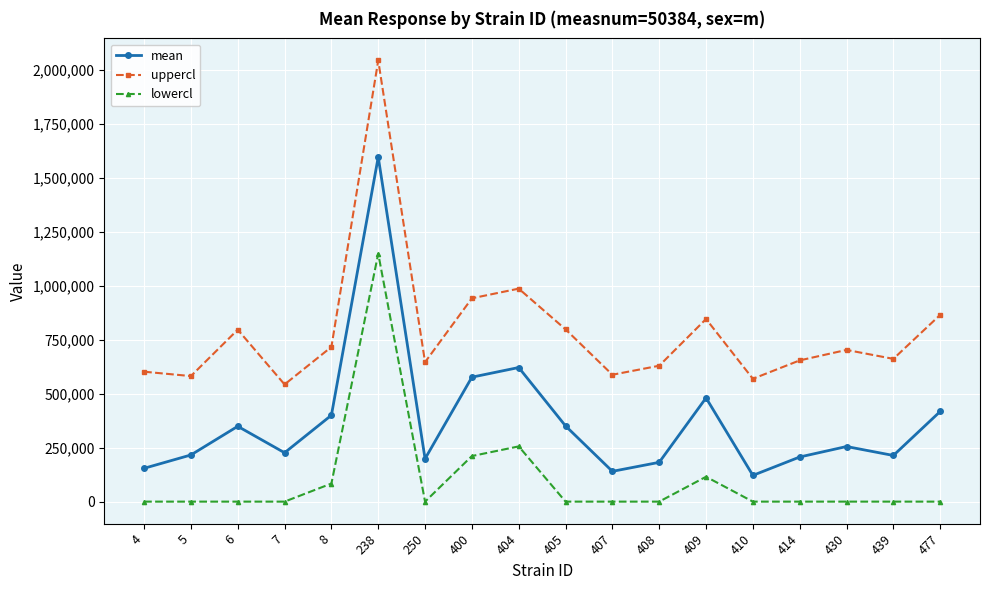

What is the spread (max minus min) of values at 250?

645823.6